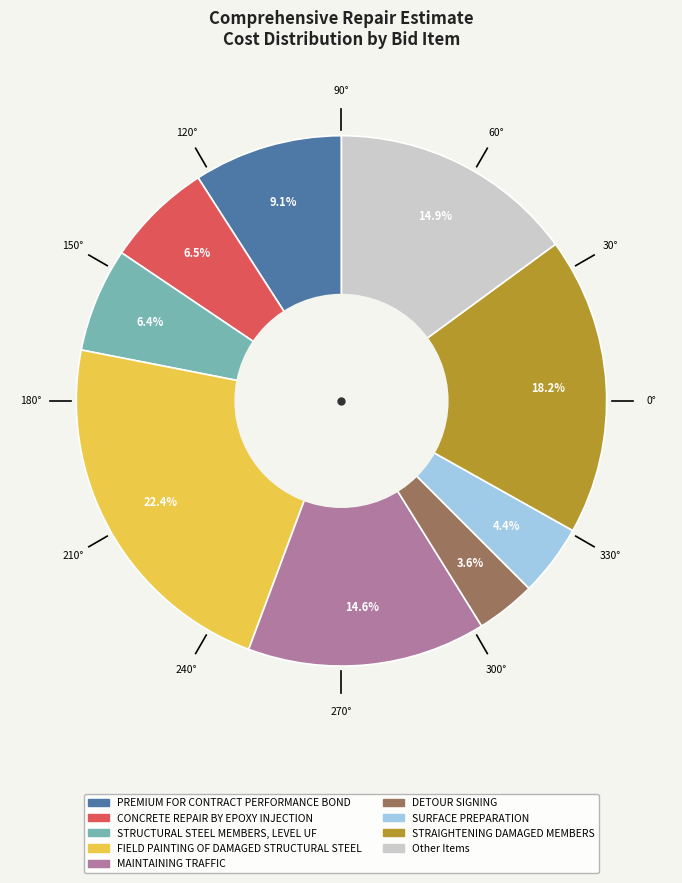

Does any single category account for the majority?

No